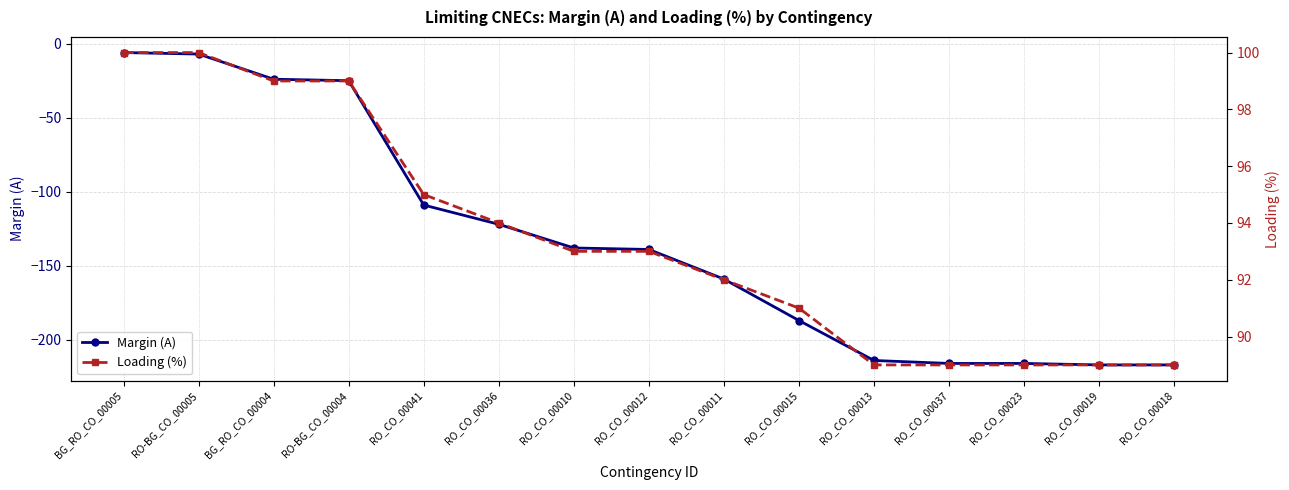

Which category has the highest value in the Loading (%) series?

BG_RO_CO_00005